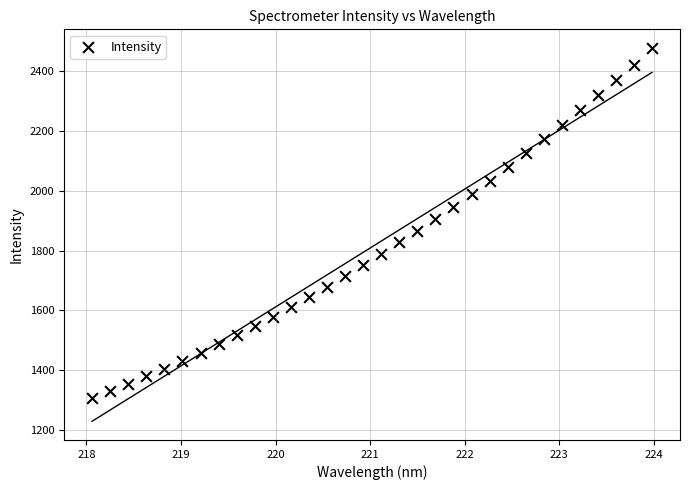

What is the range of X values (max minus min)?

5.9